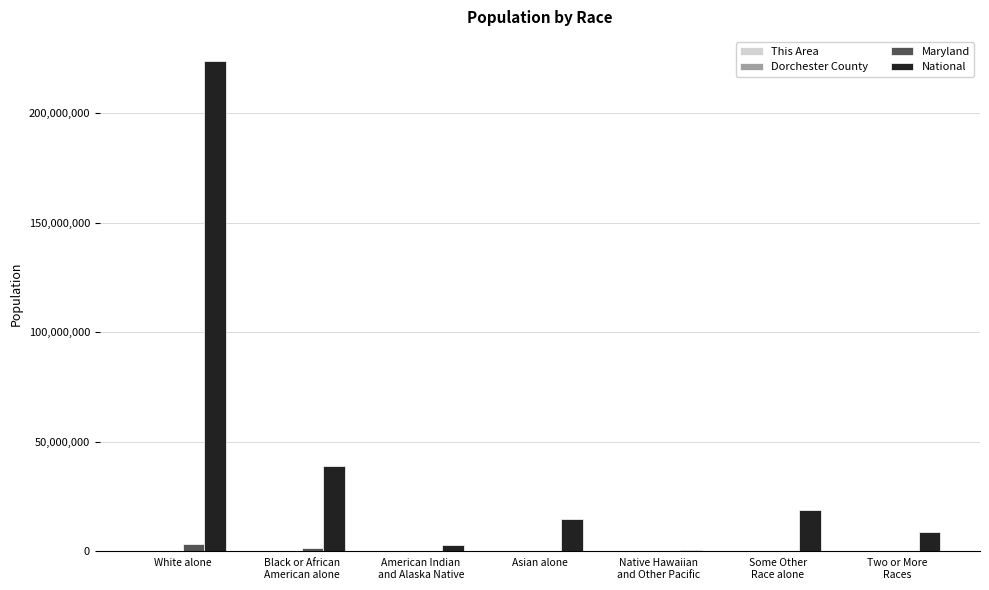

At which category does the chart reach its peak across all series?

White alone